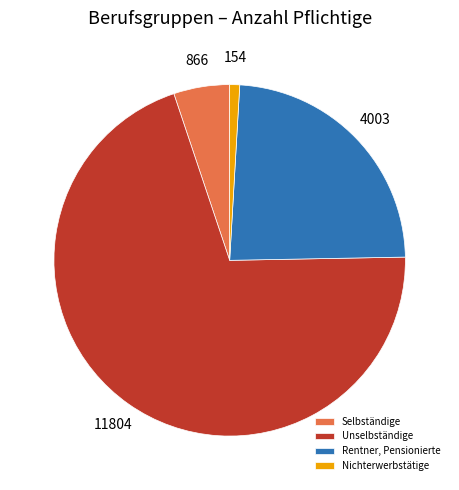

Which slice is the smallest?

Nichterwerbstätige